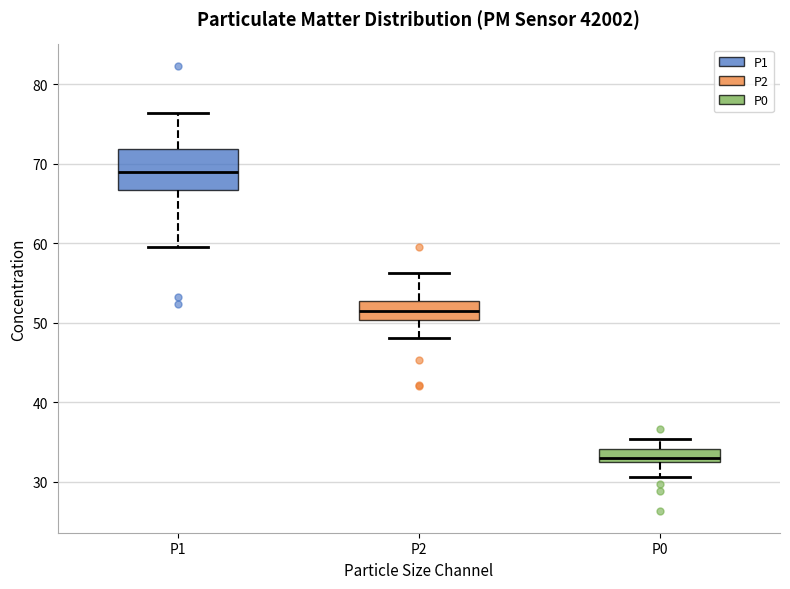

Which box has the lowest median line?

P0